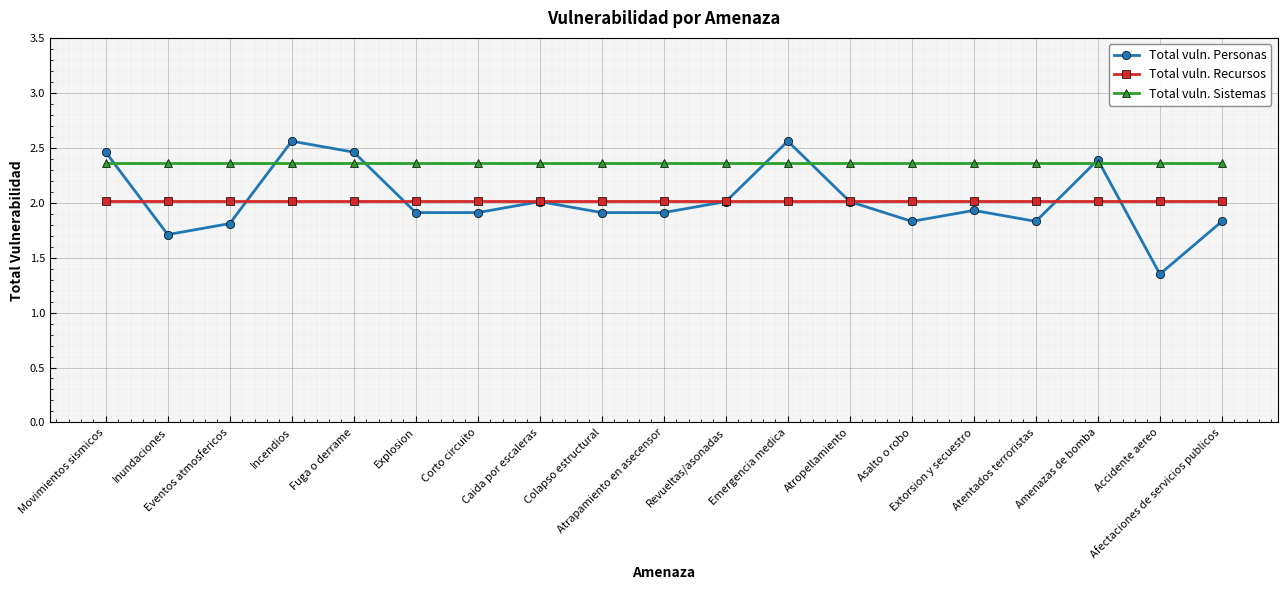

What is the difference between the Total vuln. Personas values at Emergencia medica and Atentados terroristas?

0.7